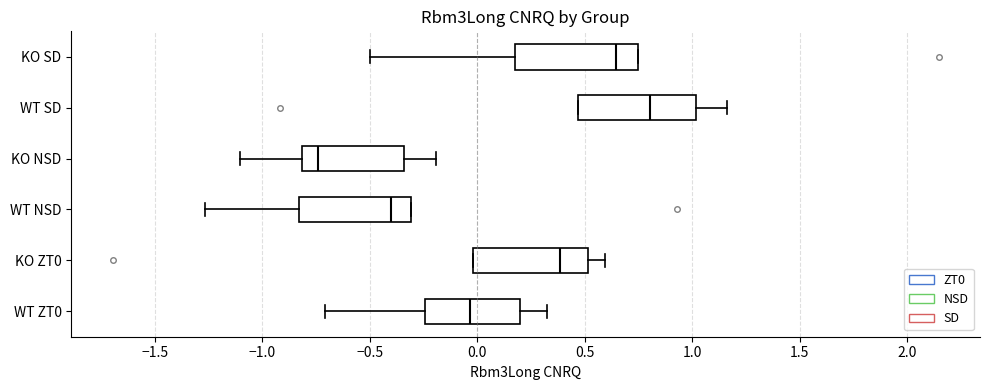

Reading bottom to top, read every box against the x-axis: the position of its median line, the range the box covers, and the ends of its whiskers. The values are not printed on the chart, so give them approximately, as read against the axis.

WT ZT0: median -0.05, box -0.25 to 0.20, whiskers -0.70 to 0.35
KO ZT0: median 0.40, box 0.00 to 0.50, whiskers 0.00 to 0.60
WT NSD: median -0.40, box -0.85 to -0.30, whiskers -1.25 to -0.30
KO NSD: median -0.75, box -0.80 to -0.35, whiskers -1.10 to -0.20
WT SD: median 0.80, box 0.45 to 1.00, whiskers 0.45 to 1.15
KO SD: median 0.65, box 0.15 to 0.75, whiskers -0.50 to 0.75